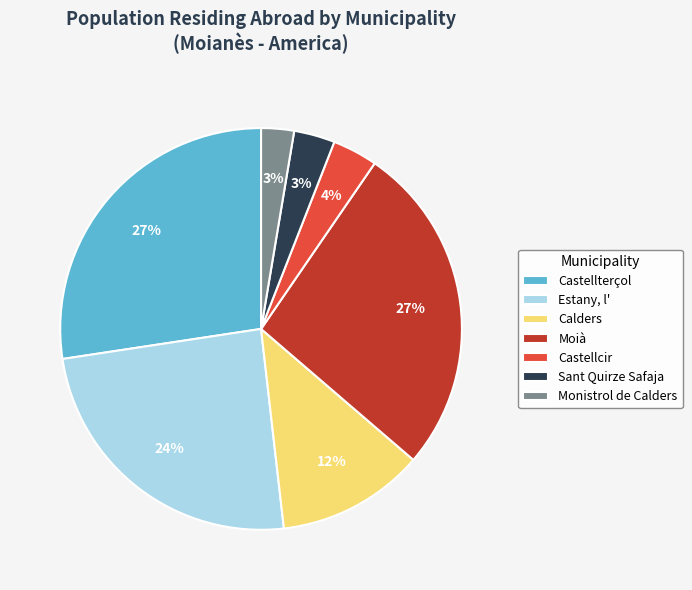

Does Calders represent more than half of the total?

No